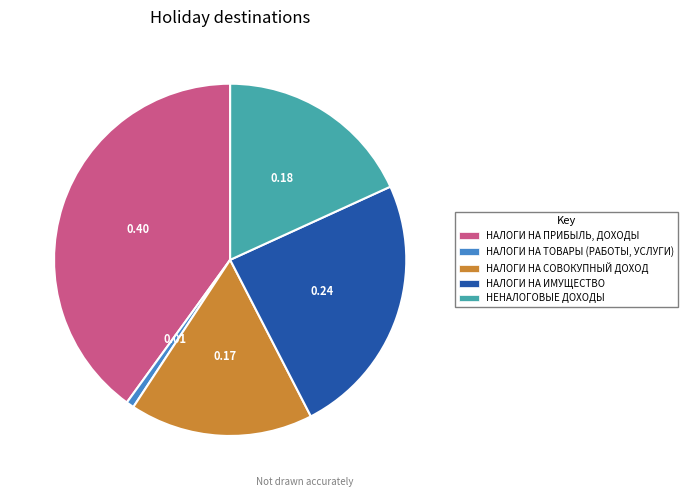

Is the sum of НЕНАЛОГОВЫЕ ДОХОДЫ and НАЛОГИ НА СОВОКУПНЫЙ ДОХОД greater than half?

No